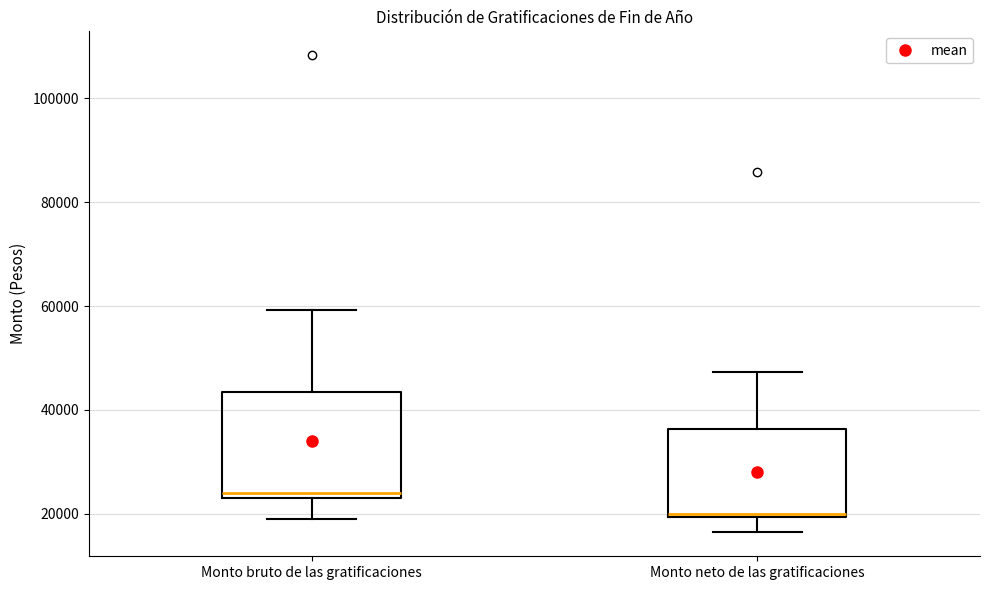

Which box is the tallest, from its lower edge to its upper edge?

Monto bruto de las gratificaciones